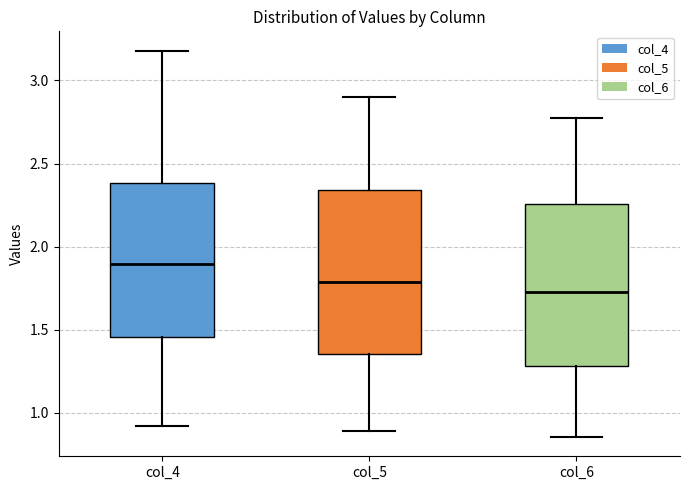

Reading left to right, transcribe this box plot: for each box, give where its median line is, the range the box spans, and where its two whiskers end, as read against the y-axis. The values are not printed on the chart, so give them approximately, as read against the axis.

col_4: median 1.90, box 1.45 to 2.40, whiskers 0.90 to 3.20
col_5: median 1.80, box 1.35 to 2.35, whiskers 0.90 to 2.90
col_6: median 1.75, box 1.30 to 2.25, whiskers 0.85 to 2.75